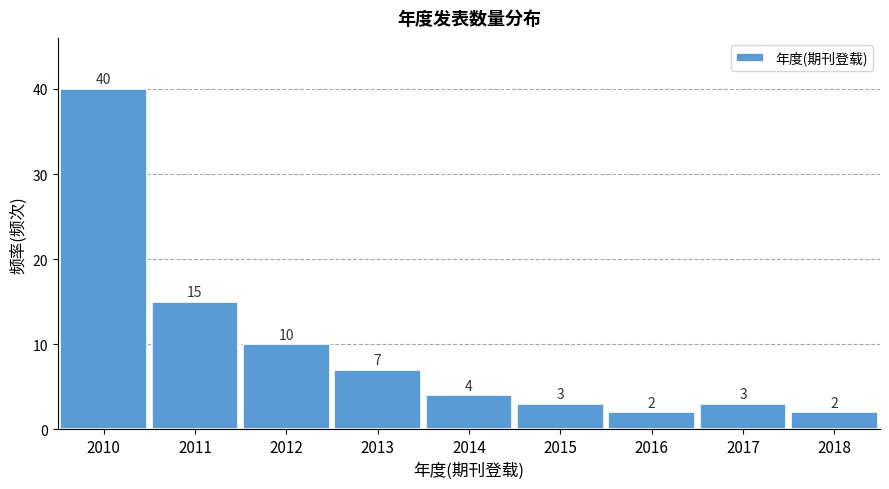

Reading right to left, what are all the values shown in this chart?

2018=2	2017=3	2016=2	2015=3	2014=4	2013=7	2012=10	2011=15	2010=40